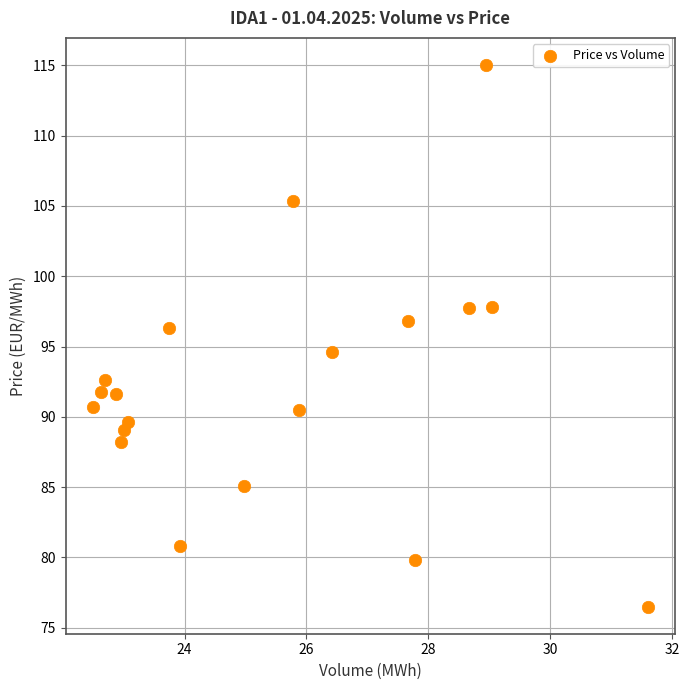

What is the range of X values (max minus min)?

9.1